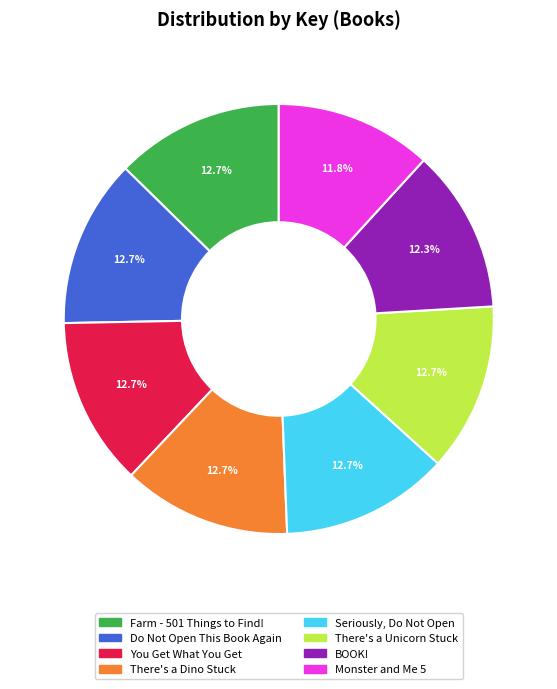

Does any single category account for the majority?

No